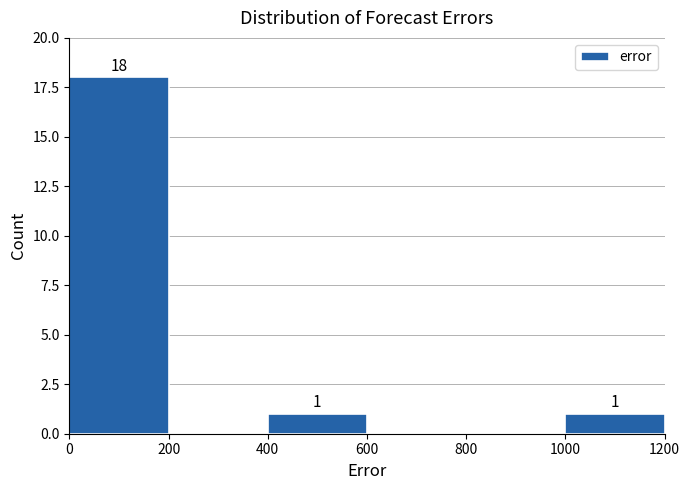

Over which range of the x-axis is the bar tallest?

0 to 200